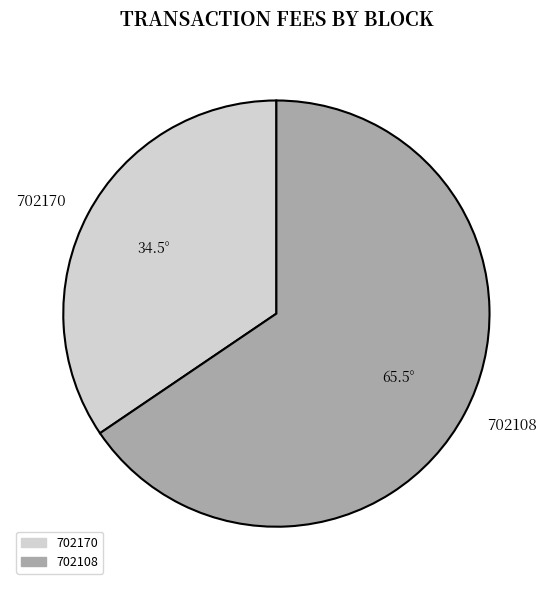

Rank the categories by value from lowest to highest.

702170, 702108